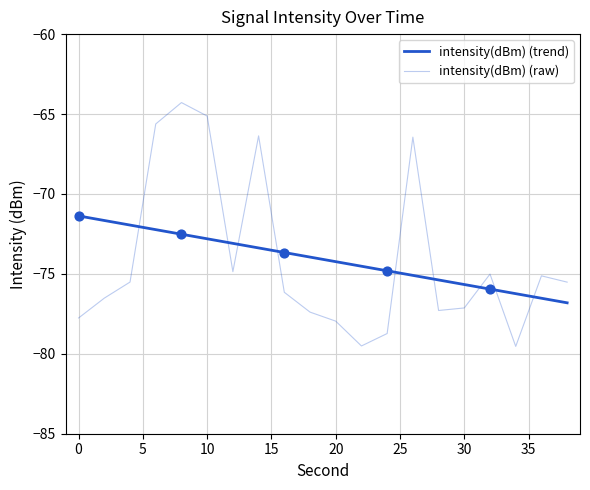

How many lines are shown in the chart?

2